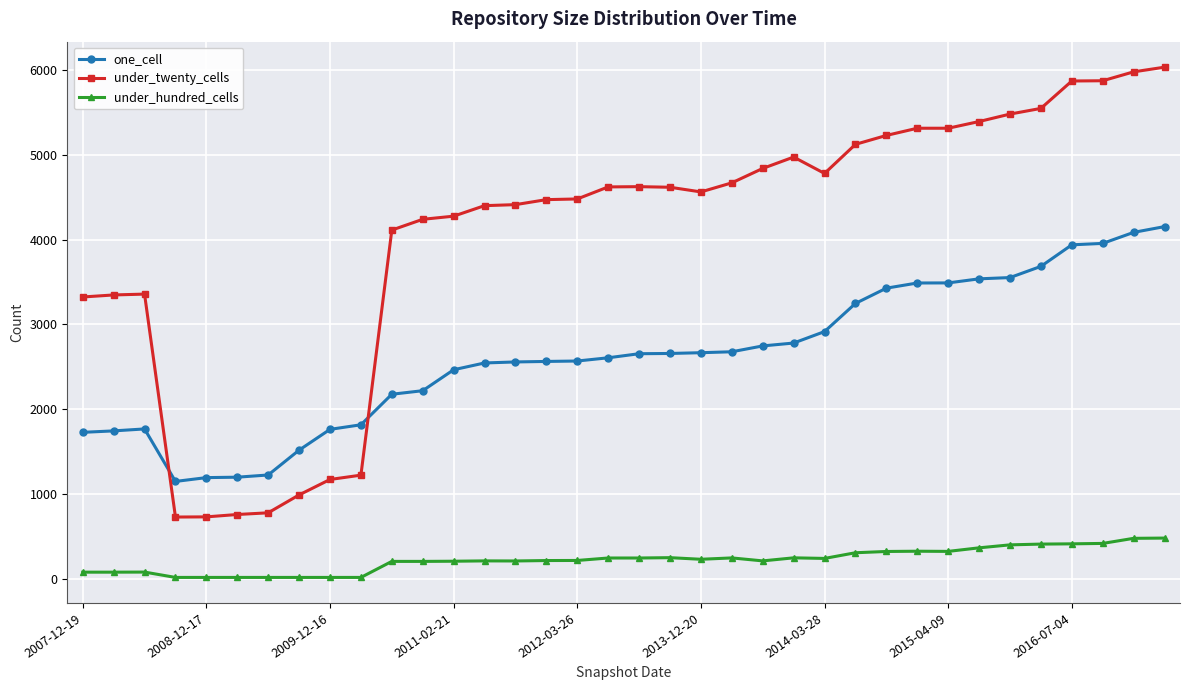

Count the number of data series in this chart.

3